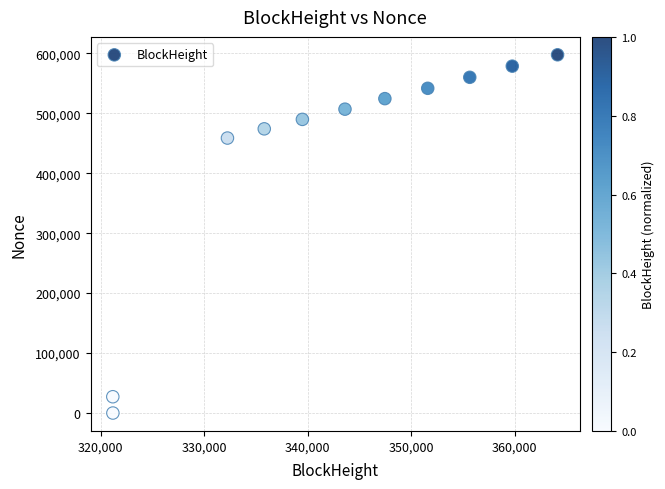

What Y value in the scatter plot is closest to 298721?

458596